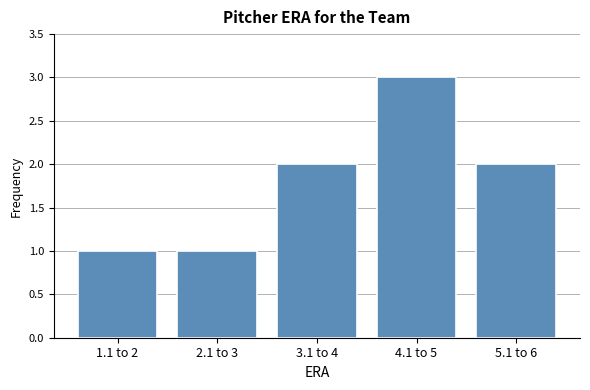

Reading left to right, extract all data points from this chart.

1	1	2	3	2